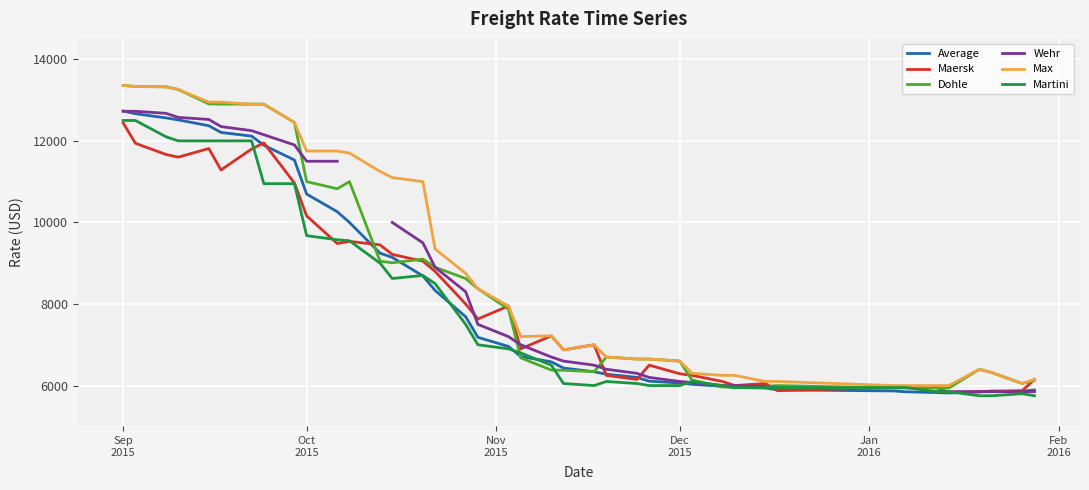

What is the highest value of the Max series?

13360